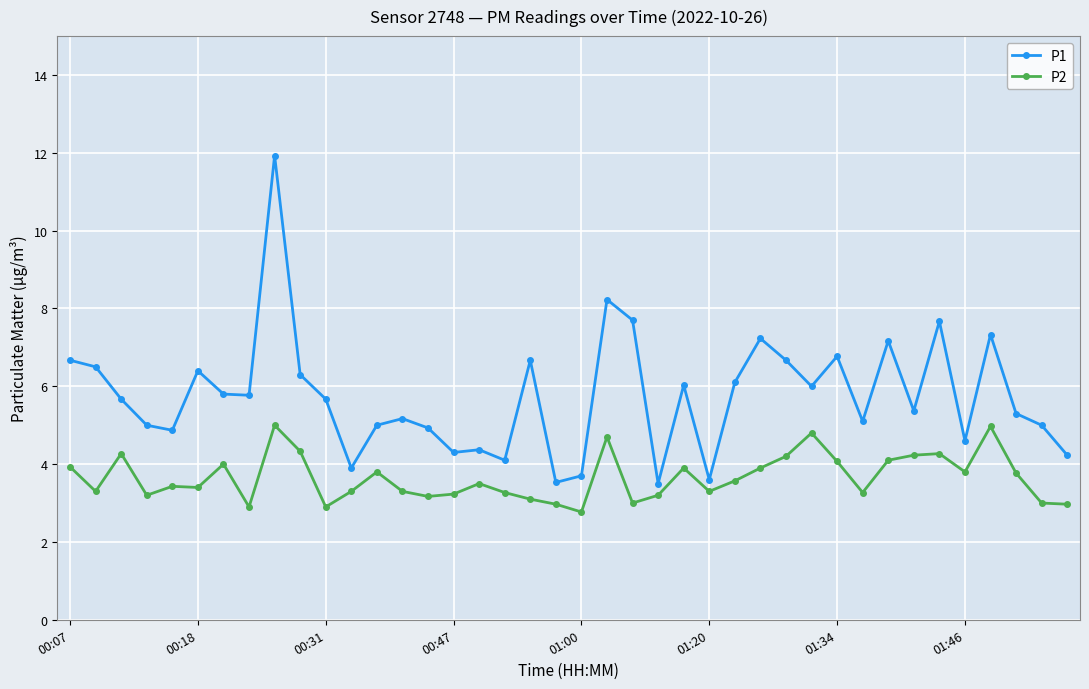

List the series in order of their overall mean, highest first.

P1, P2